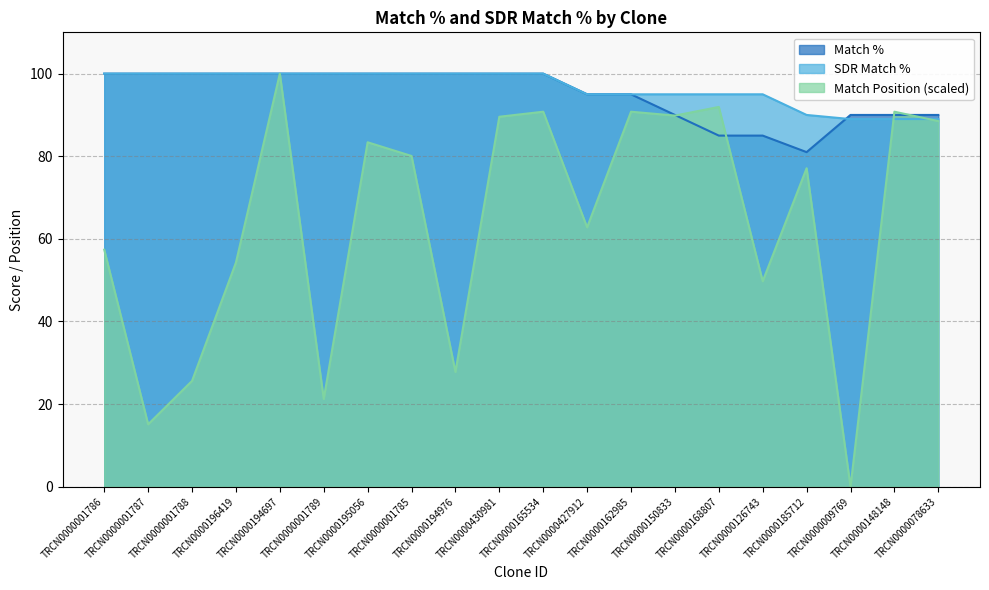

Which series ends up on top after the final intersection of Match % and SDR Match %?

Match %